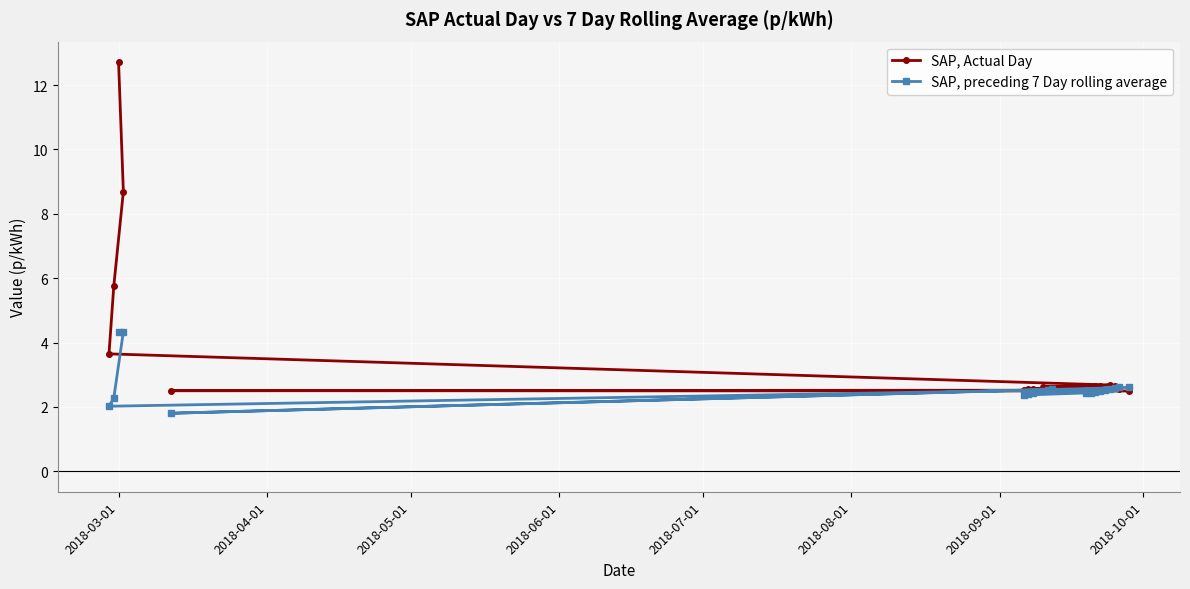

Which series has the largest total across all categories?

SAP, Actual Day